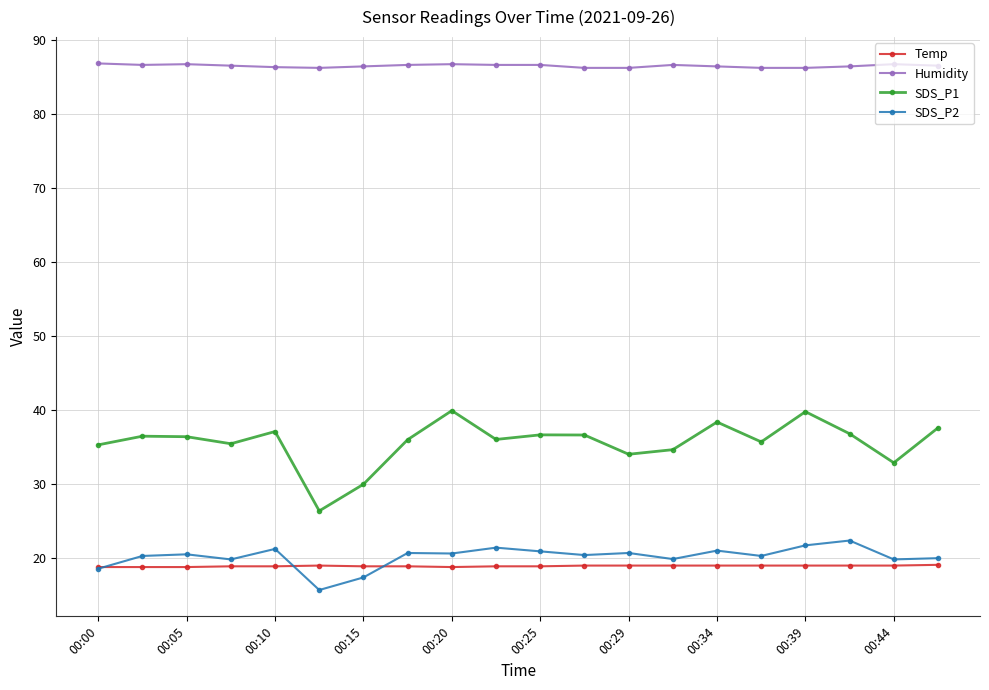

How many series are shown in this chart?

4